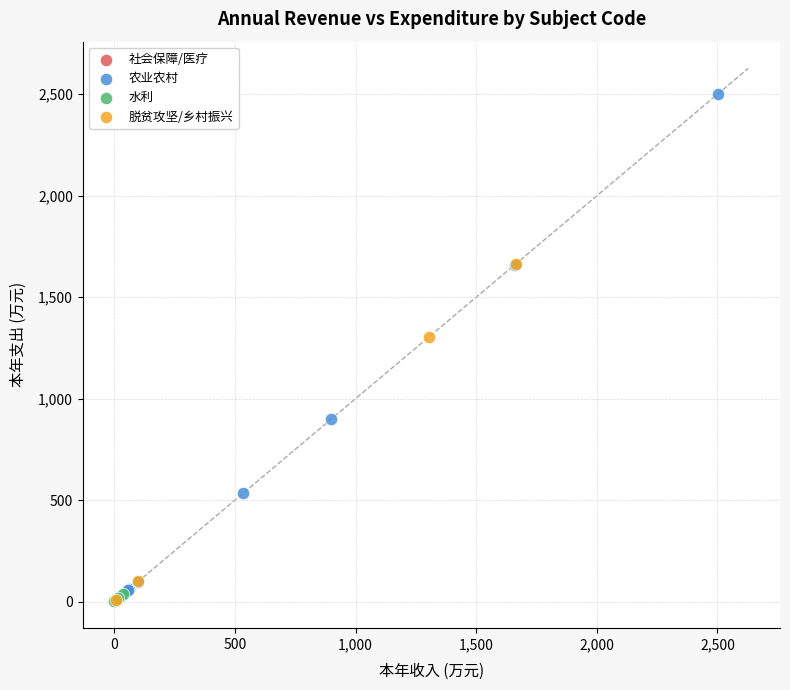

Which series has the largest Y range (max minus min)?

农业农村